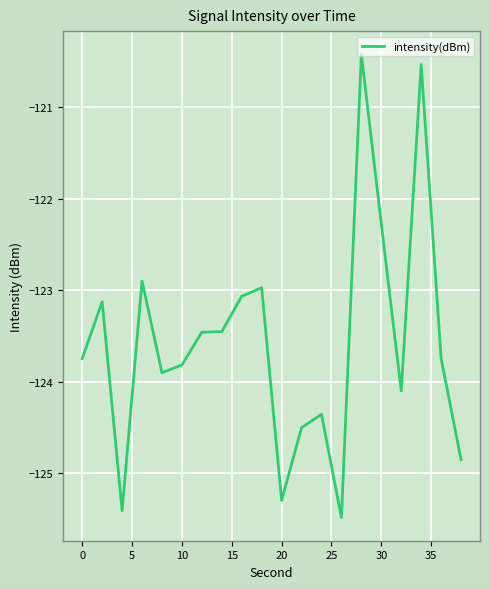

What is the sum of all values?

-2471.4